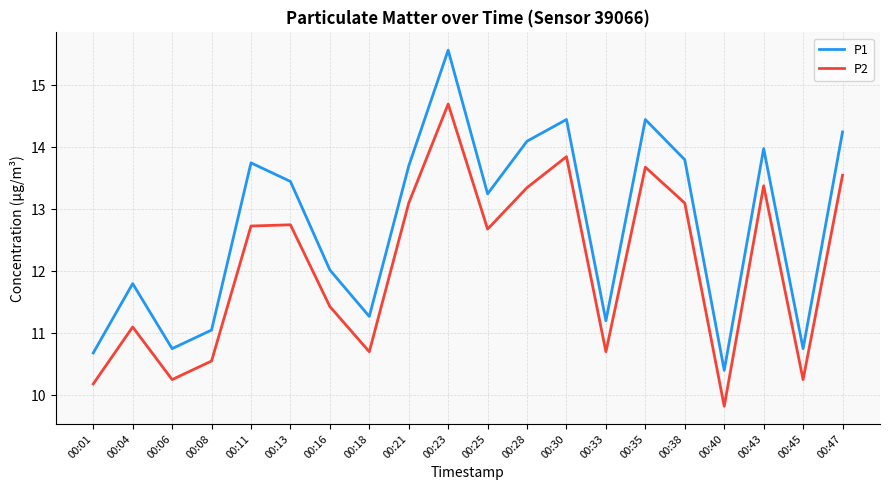

Which series has the widest spread of values?

P1